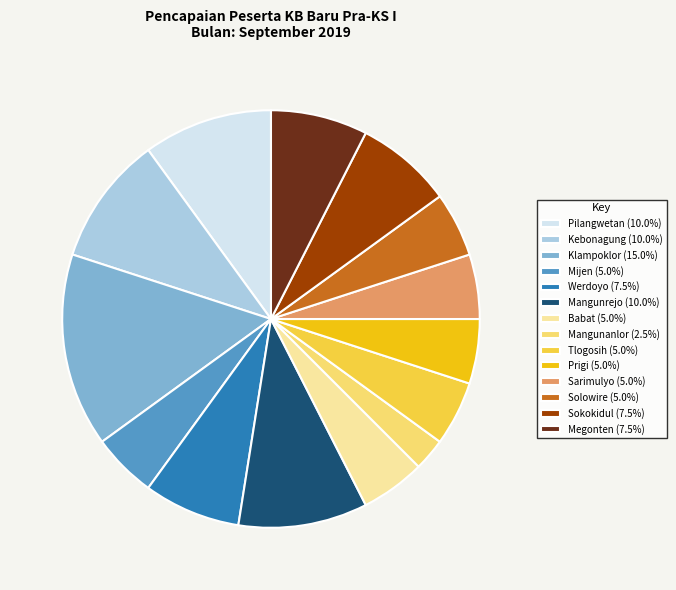

Does Pilangwetan represent more than half of the total?

No